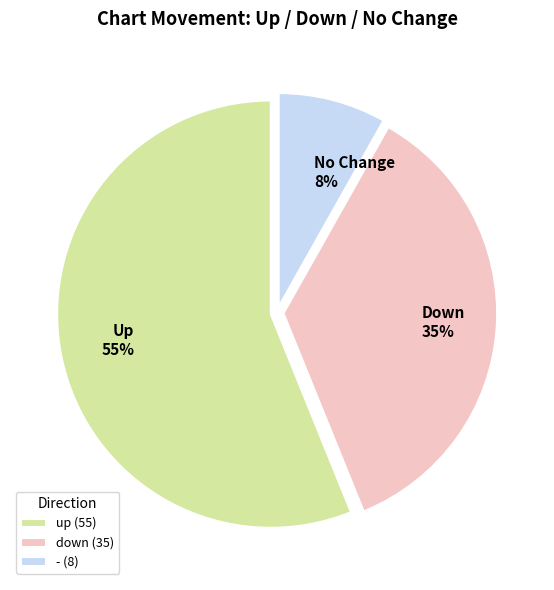

The - slice represents 8% of the pie. True or false?

True